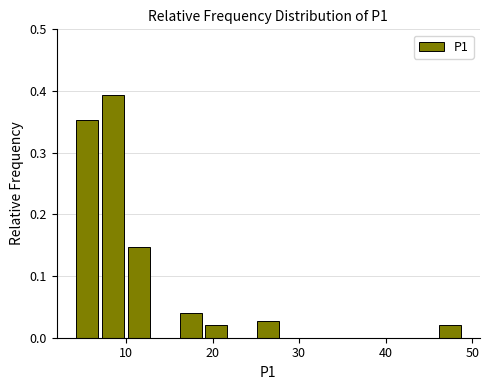

Read against the x-axis, roughly where is the centre of the tallest bar?

8